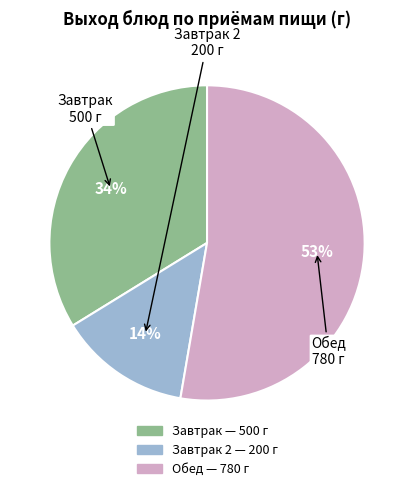

To the nearest percent, what is the average slice percentage?

33%